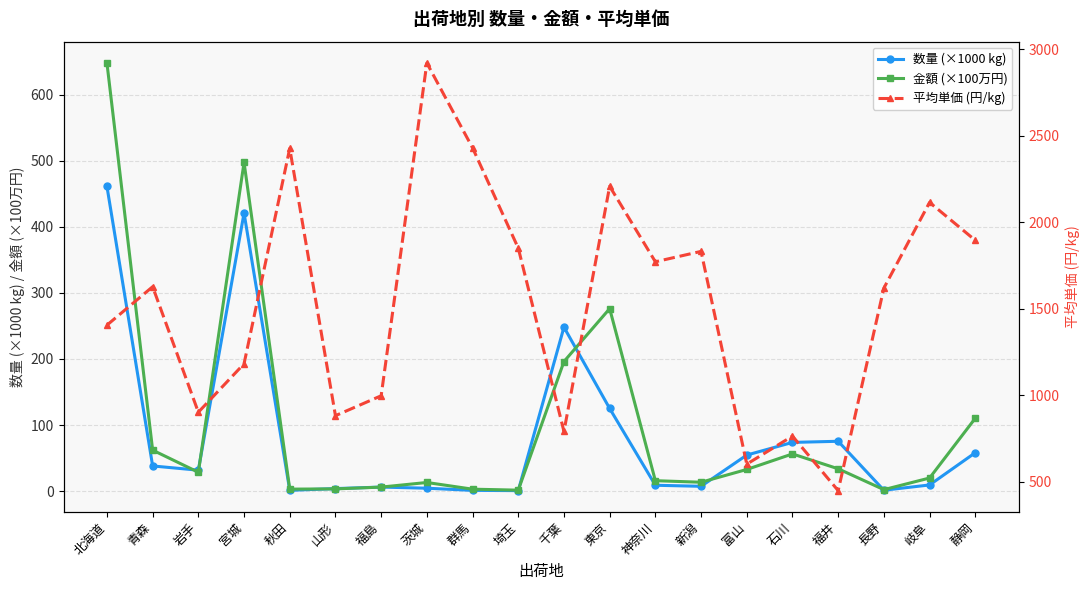

What is the difference between the maximum and minimum values in the 数量 (×1000 kg) series?

460.1